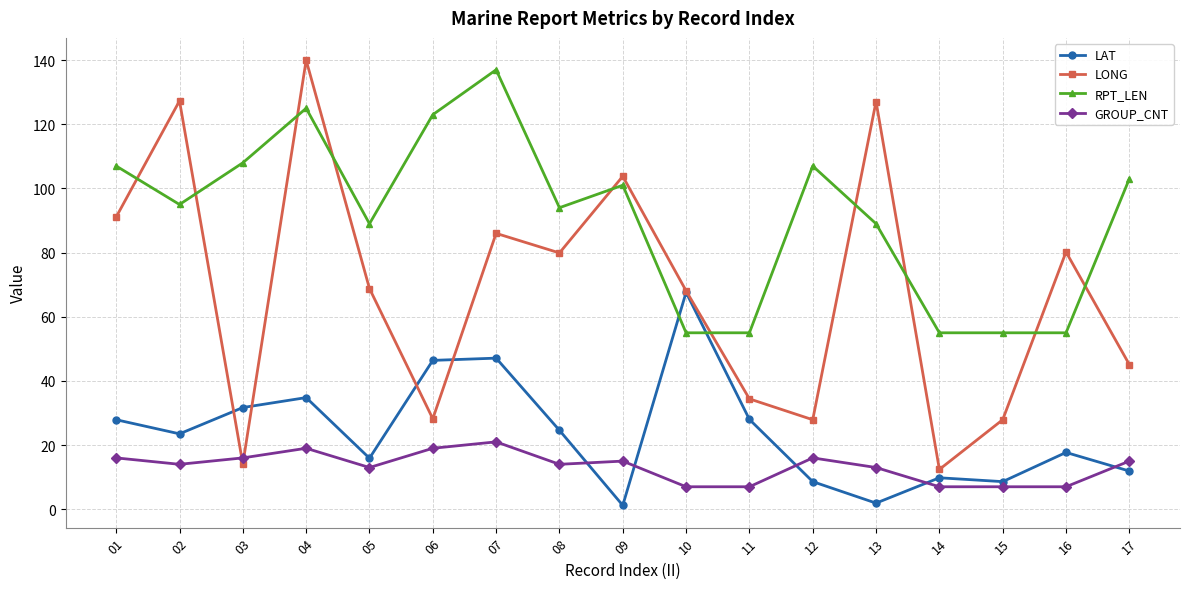

Rank the series at 04 from highest to lowest value.

LONG, RPT_LEN, LAT, GROUP_CNT